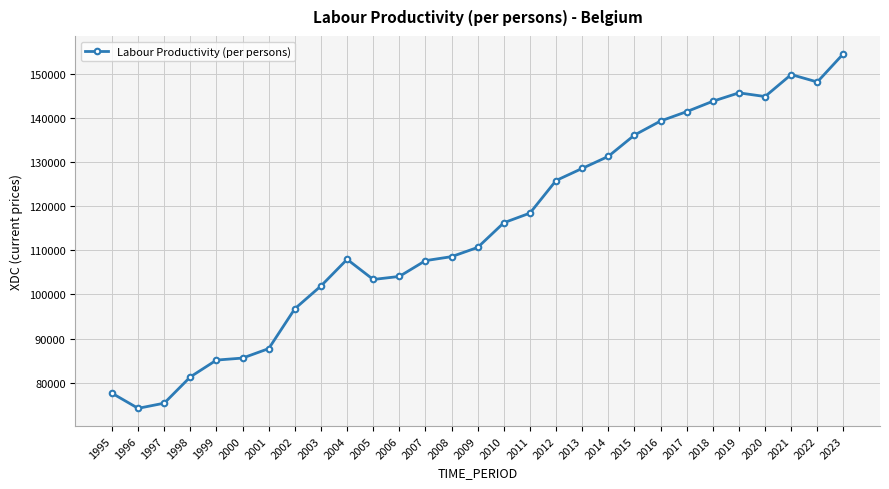

Is it true that the value at 2012 is 213769.5?

False